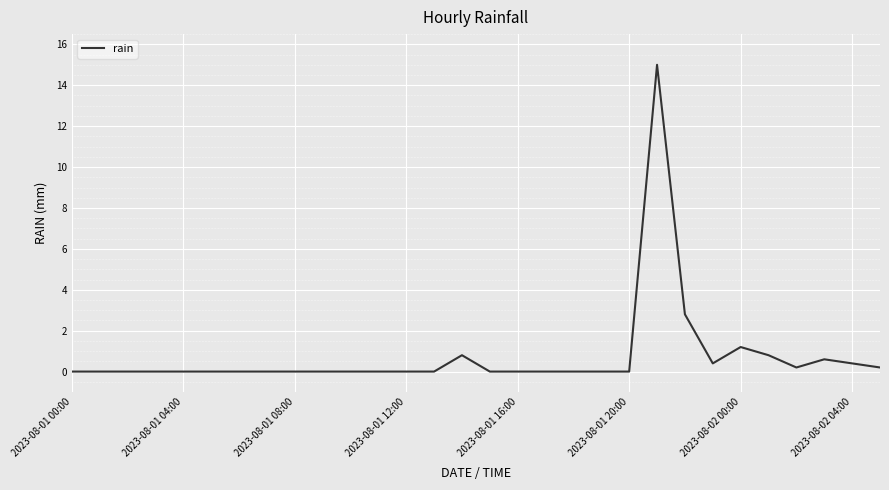

What is the difference between the maximum and minimum values?

15.0